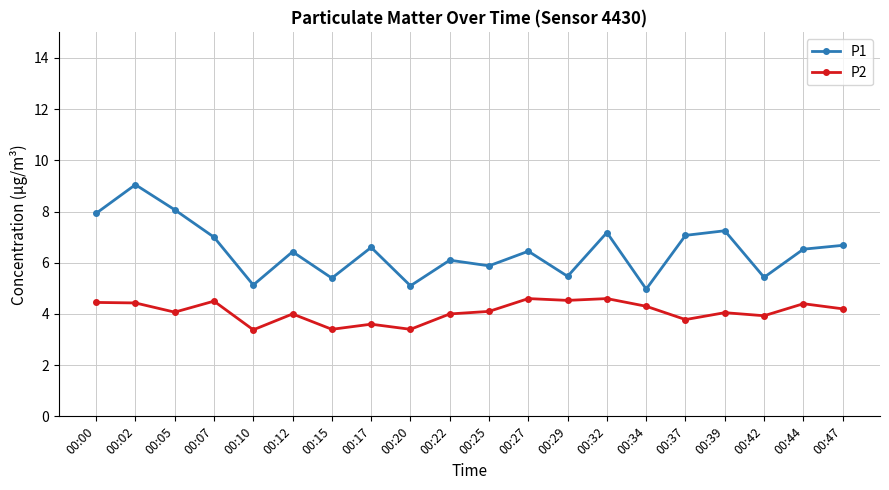

Which series has the largest total across all categories?

P1